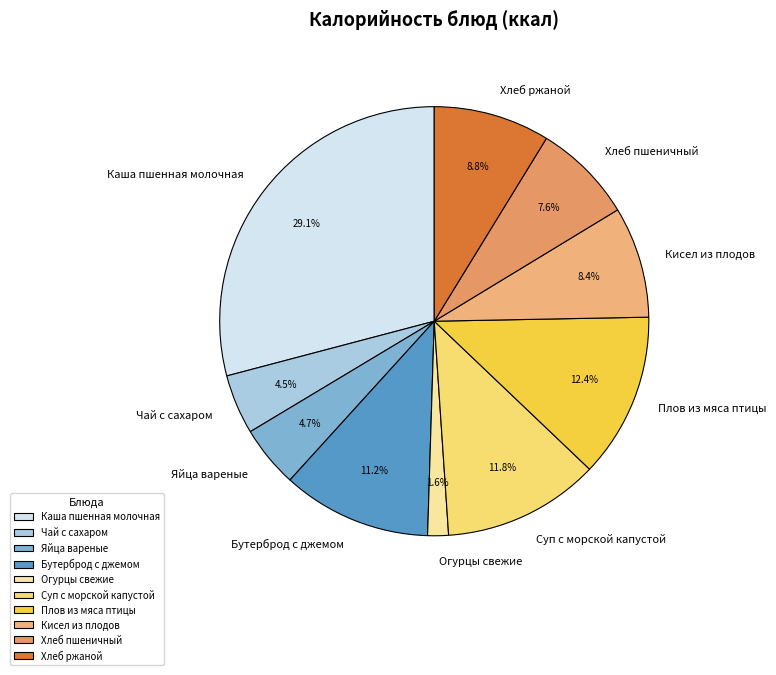

Which category has the smallest portion of the pie?

Огурцы свежие